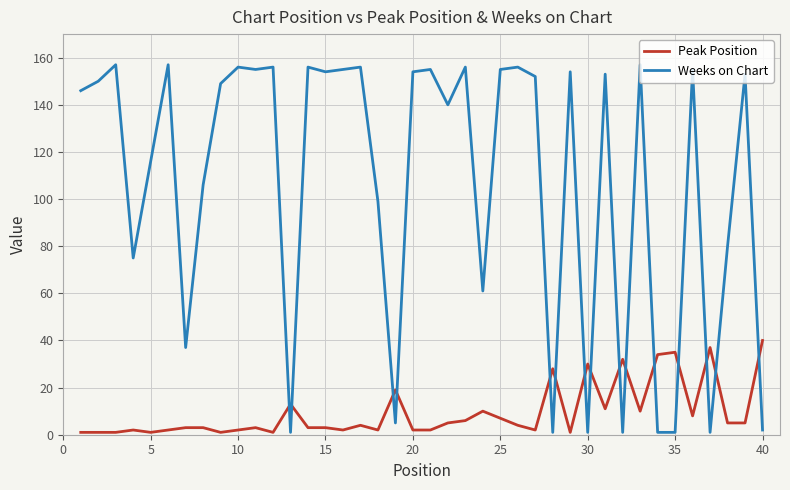

Which series has the widest spread of values?

Weeks on Chart